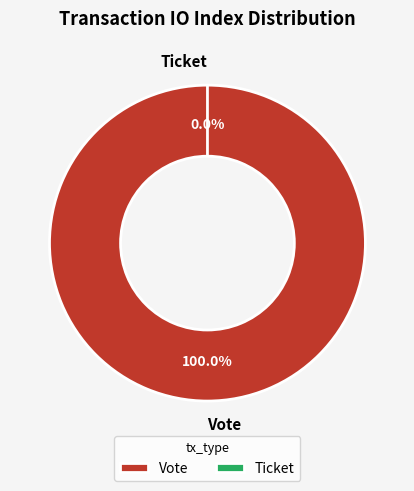

What percentage do Vote and Ticket together represent?

100.0%